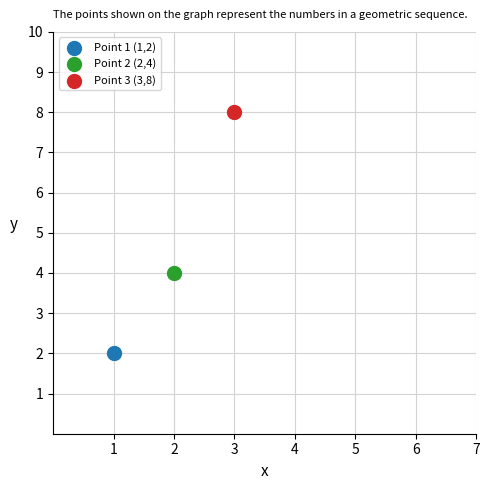

Which series reaches the maximum Y coordinate?

Point 3 (3,8)